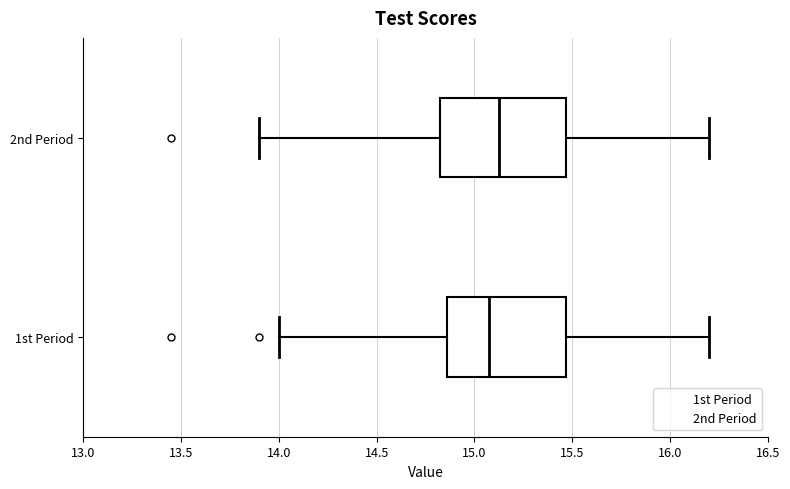

Which box's median line is the furthest to the right?

2nd Period